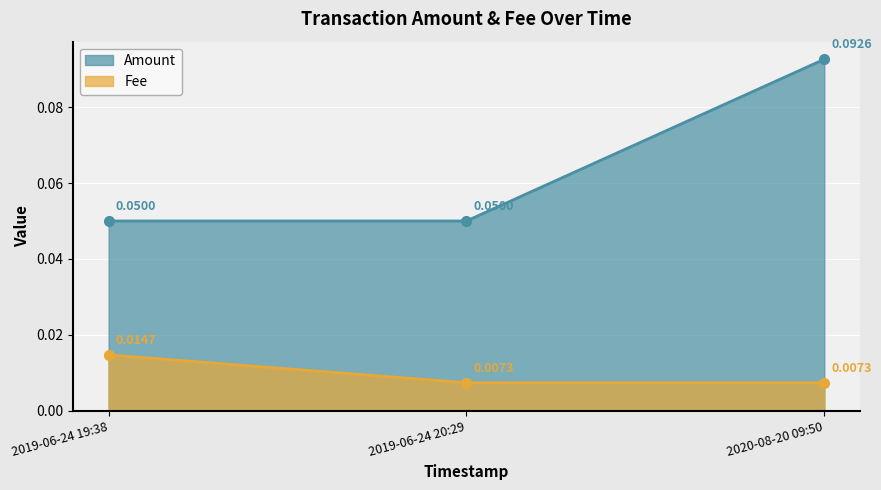

Rank the series by their average value, from highest to lowest.

Amount, Fee